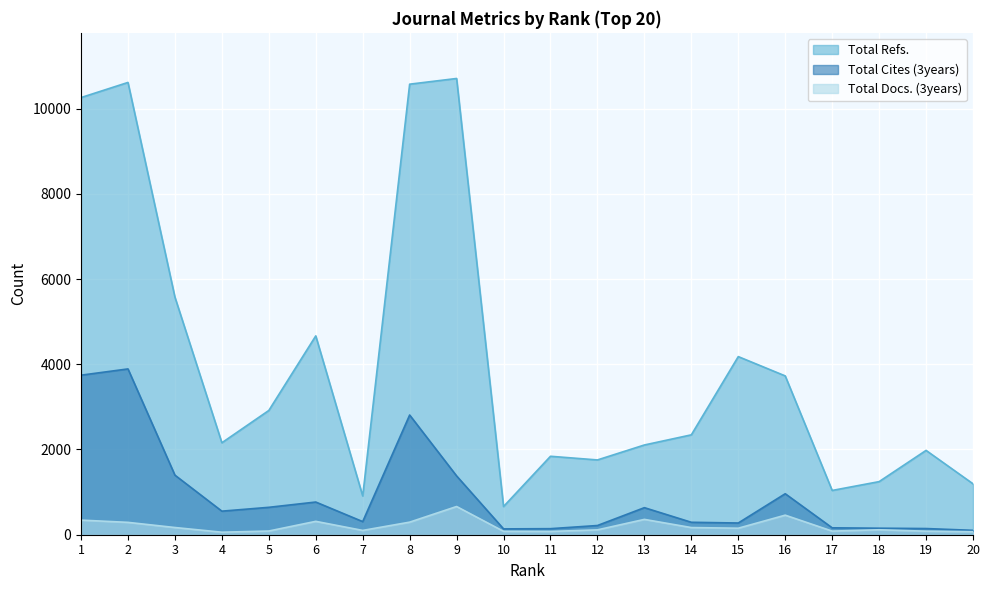

True or false: Total Docs. (3years) has more than 0 points higher than both neighbors.

True